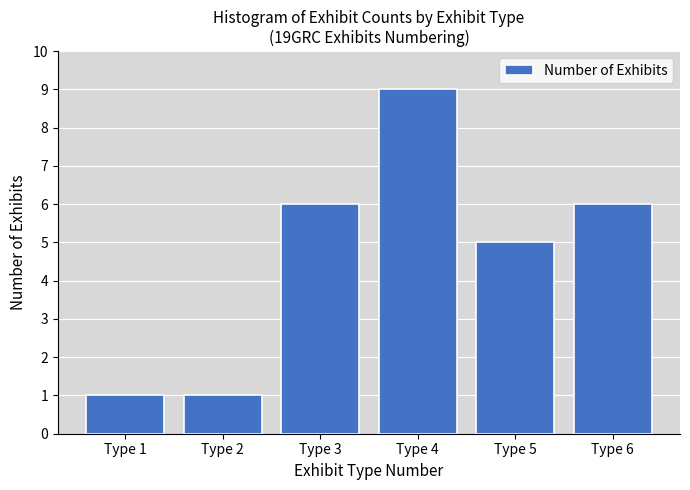

Reading right to left, list all the values displayed in this chart.

Type 6=6	Type 5=5	Type 4=9	Type 3=6	Type 2=1	Type 1=1